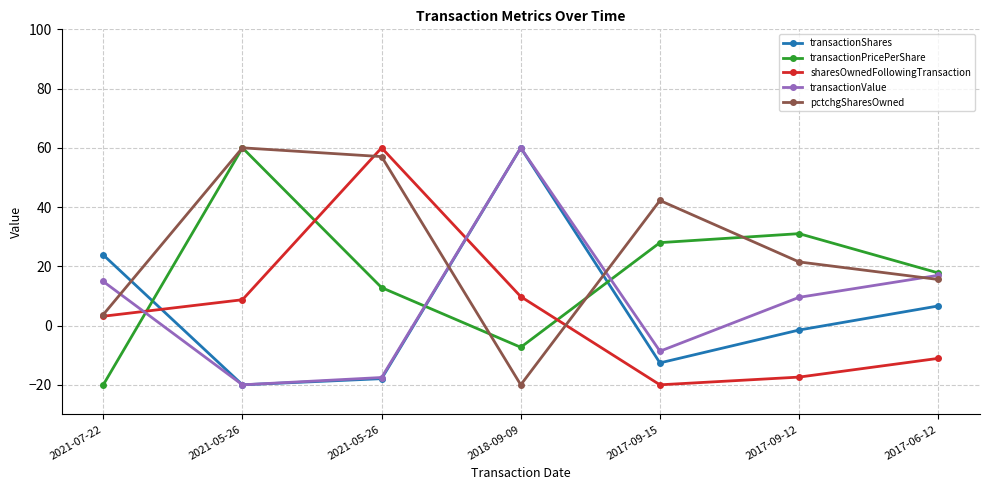

How many values in pctchgSharesOwned are below zero?

1